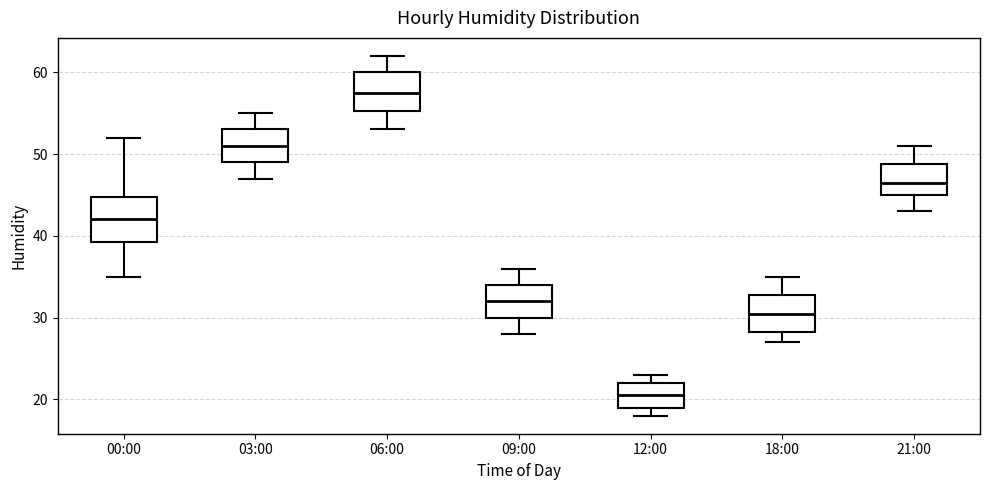

Reading left to right, read every box against the y-axis: the position of its median line, the range the box covers, and the ends of its whiskers. The values are not printed on the chart, so give them approximately, as read against the axis.

00:00: median 42, box 39 to 45, whiskers 35 to 52
03:00: median 51, box 49 to 53, whiskers 47 to 55
06:00: median 58, box 55 to 60, whiskers 53 to 62
09:00: median 32, box 30 to 34, whiskers 28 to 36
12:00: median 21, box 19 to 22, whiskers 18 to 23
18:00: median 31, box 28 to 33, whiskers 27 to 35
21:00: median 47, box 45 to 49, whiskers 43 to 51